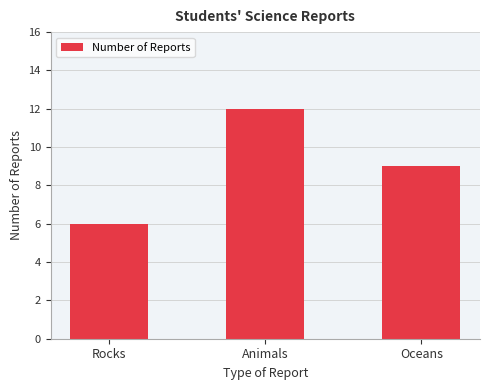

What is the value of the 3rd bar from the left?

9